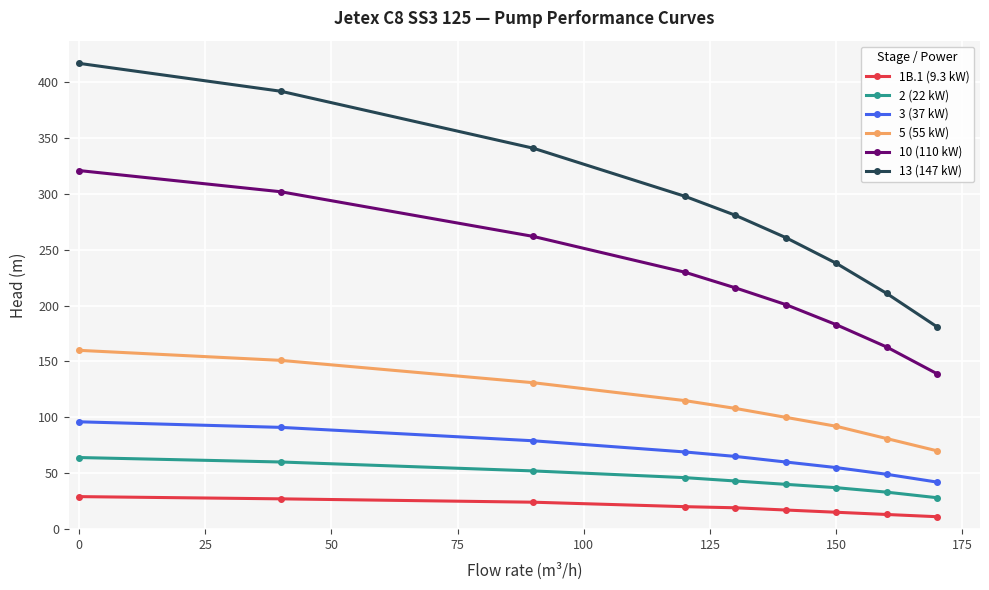

What is the lowest value of the 2 (22 kW) series?

28